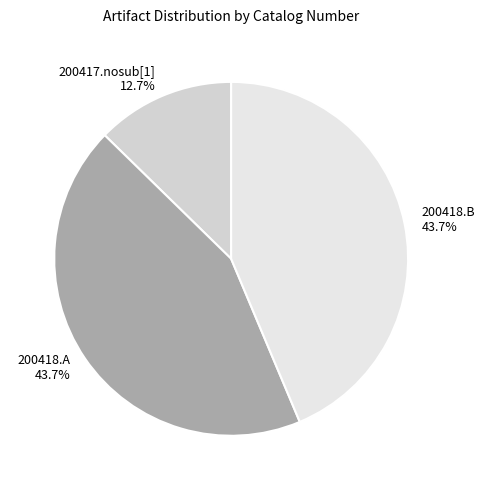

How much of the chart is everything except 200418.B?

56.3%